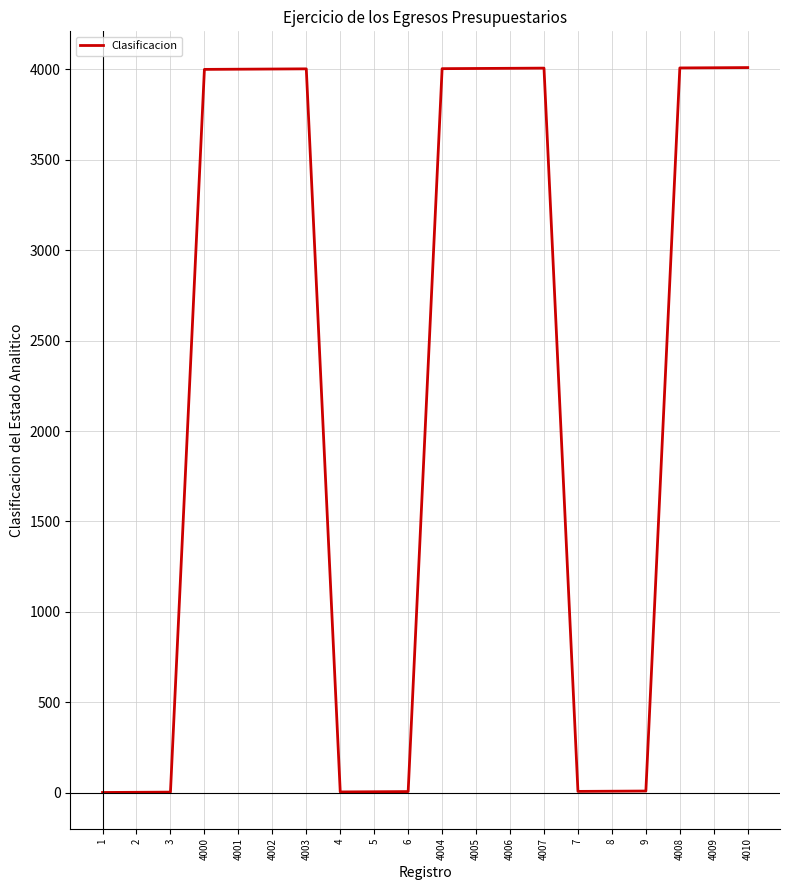

How many values are below 4001?

10